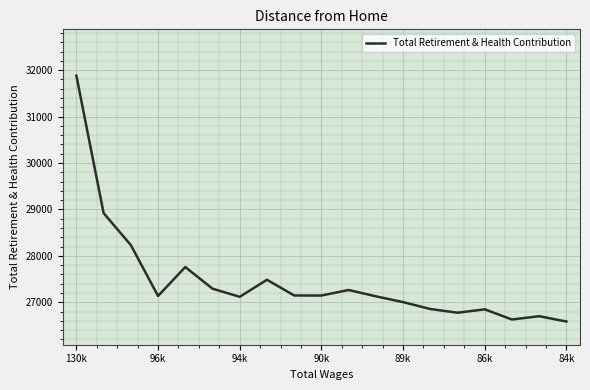

Does the chart have visible grid lines?

Yes